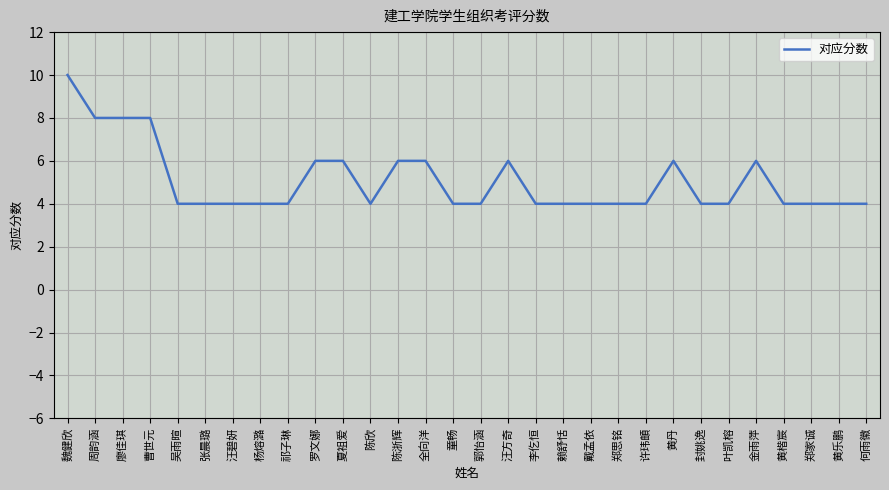

What is the difference between the maximum and minimum values?

6